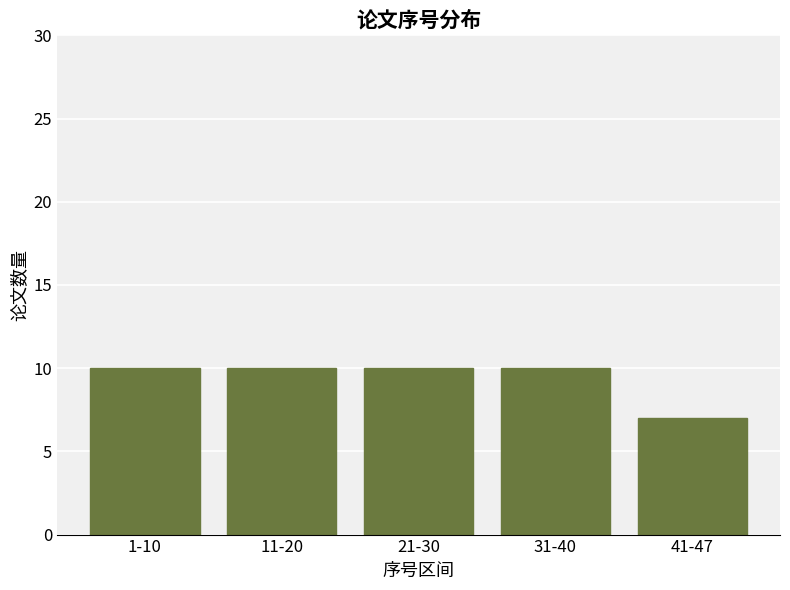

Reading right to left, list all the values displayed in this chart.

7	10	10	10	10